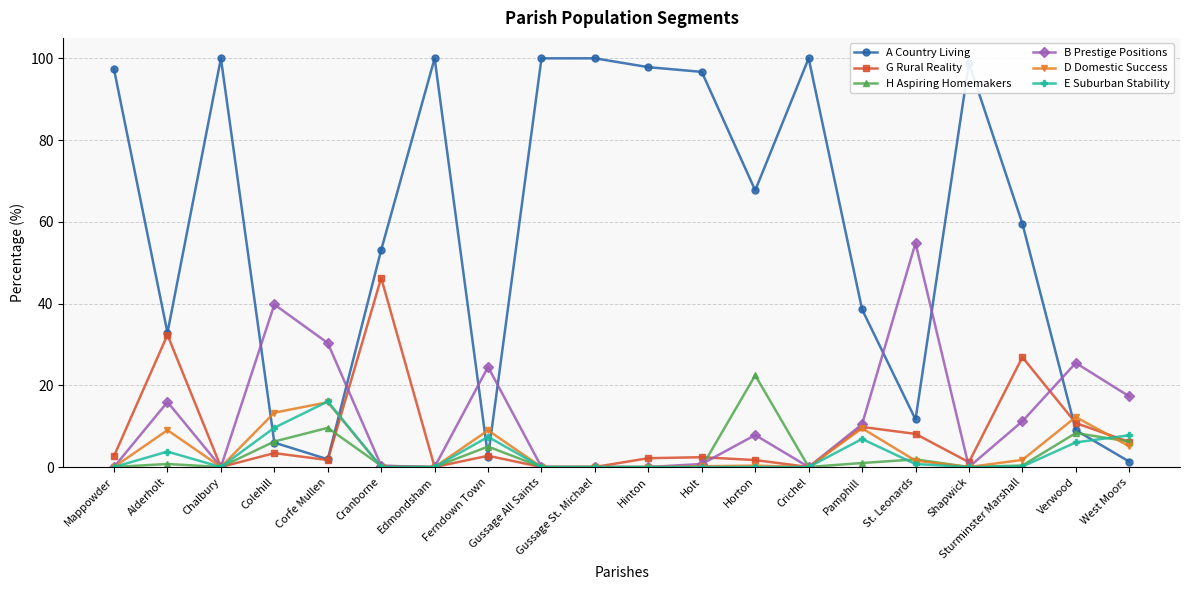

Does the chart have visible grid lines?

Yes